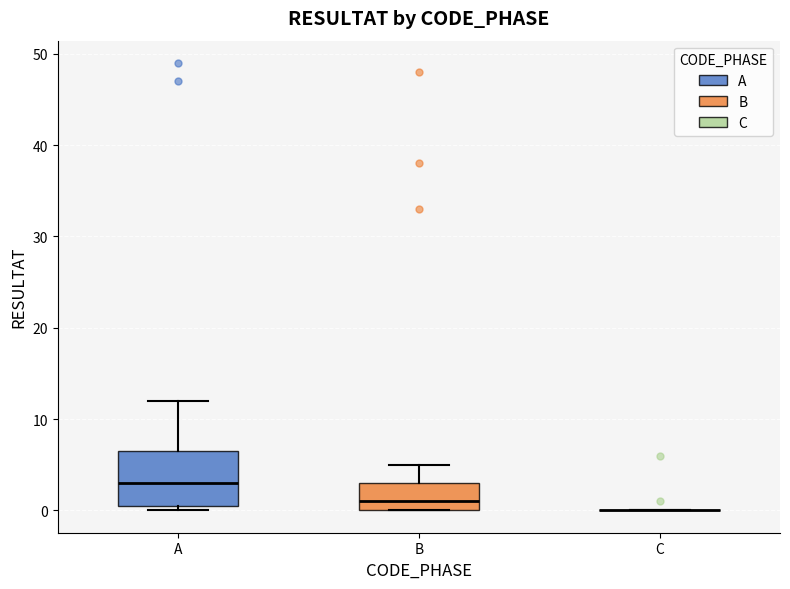

Where is the lower edge of the box for A on the y-axis? The values are not printed on the chart, so give them approximately, as read against the axis.

1